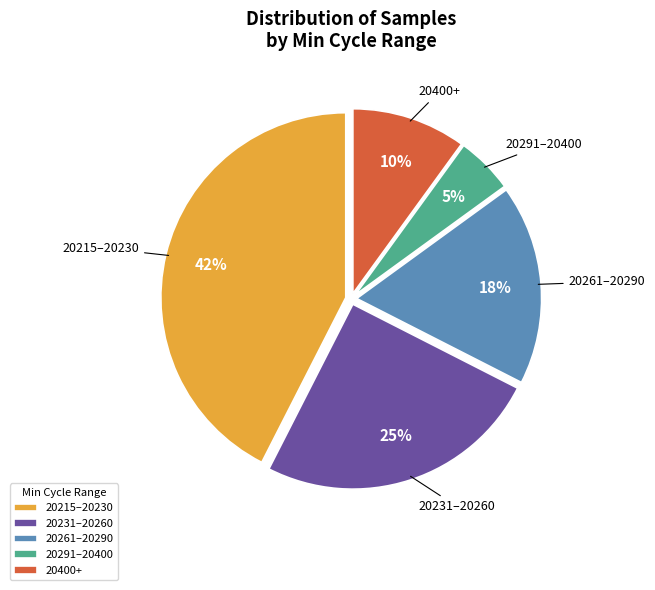

Is there any slice that represents more than half of the pie?

No